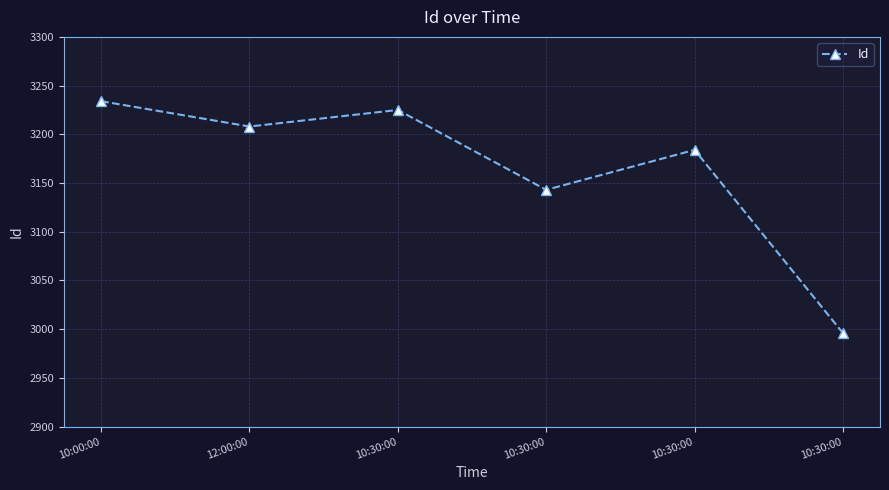

How many lines are shown in the chart?

1